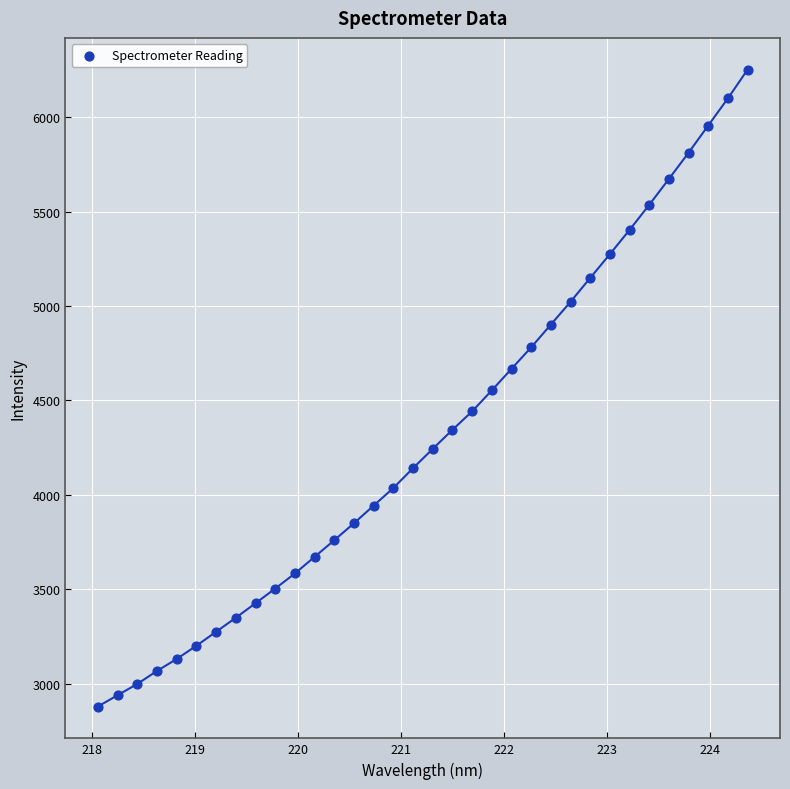

What is the range of Y values (max minus min)?

3372.6